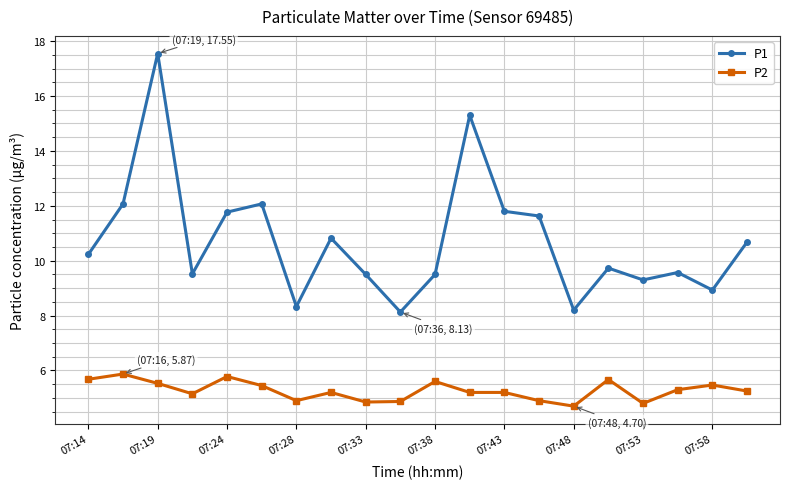

True or false: P2 and P1 intersect in this chart.

False